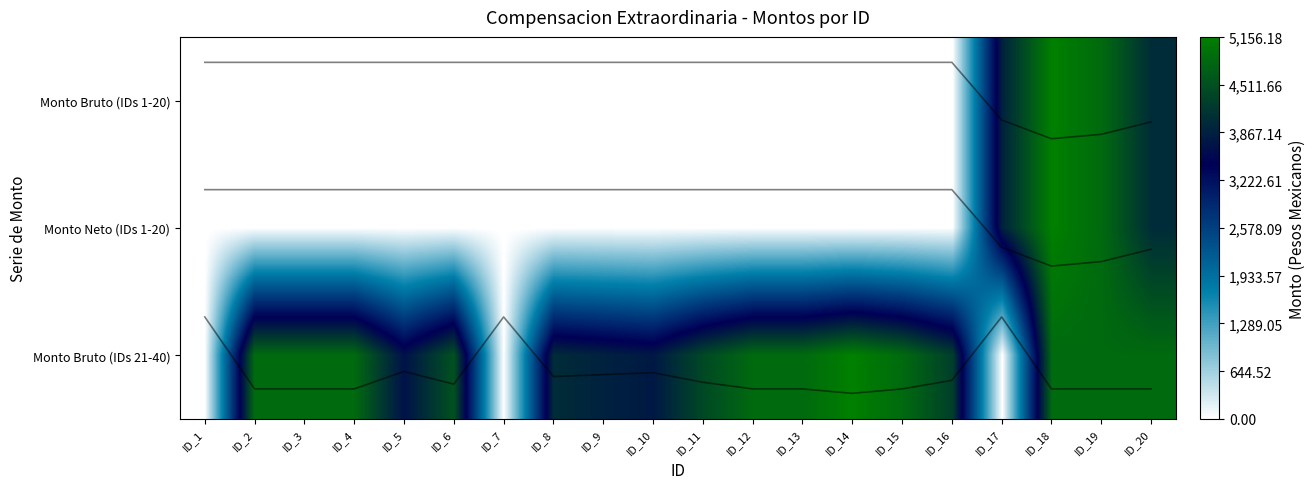

At which label is Monto Bruto (IDs 21-40) closest to 2578?

ID_5